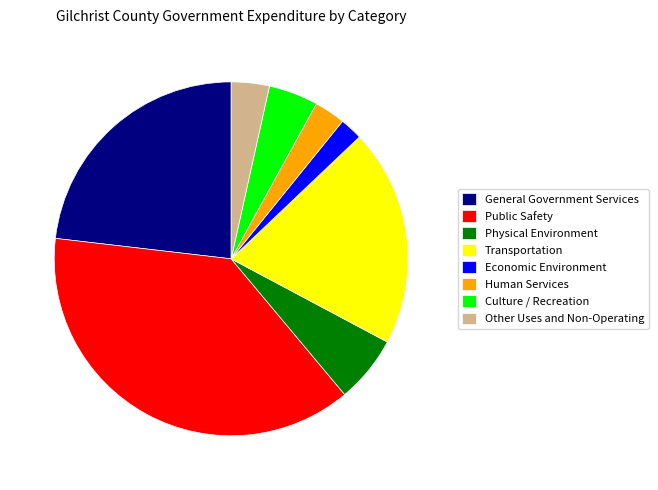

How many segments does this pie chart have?

8